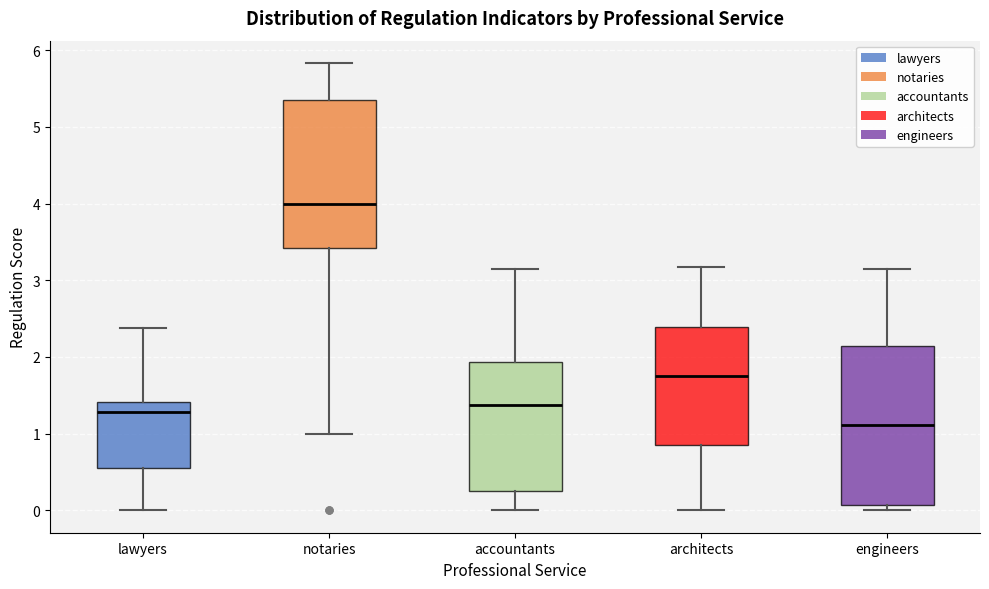

Reading left to right, transcribe this box plot: for each box, give where its median line is, the range the box spans, and where its two whiskers end, as read against the y-axis. The values are not printed on the chart, so give them approximately, as read against the axis.

lawyers: median 1.3, box 0.6 to 1.4, whiskers 0.0 to 2.4
notaries: median 4.0, box 3.4 to 5.4, whiskers 1.0 to 5.8
accountants: median 1.4, box 0.3 to 1.9, whiskers 0.0 to 3.1
architects: median 1.8, box 0.8 to 2.4, whiskers 0.0 to 3.2
engineers: median 1.1, box 0.1 to 2.1, whiskers 0.0 to 3.1